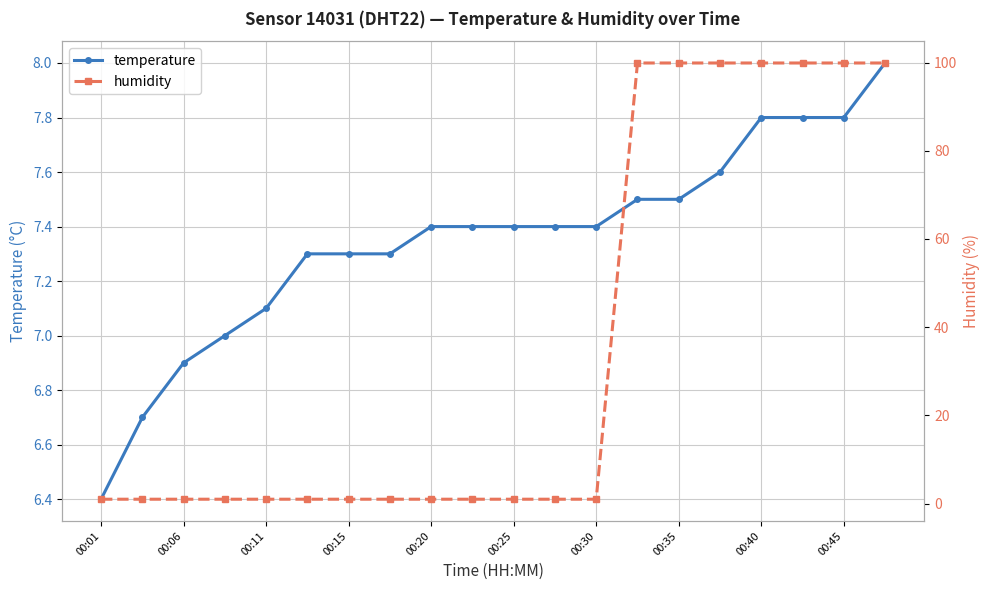

The temperature series shows 1.8 at 00:45. True or false?

False